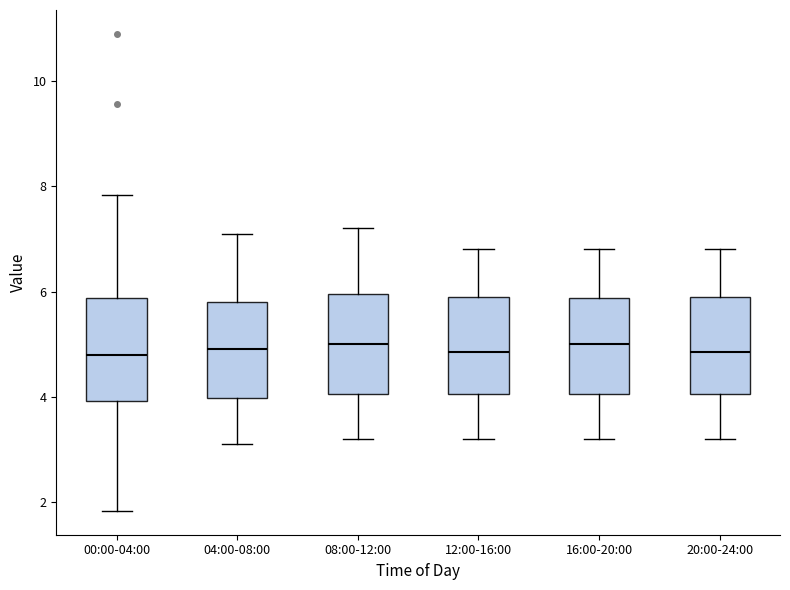

Reading left to right, transcribe this box plot: for each box, give where its median line is, the range the box spans, and where its two whiskers end, as read against the y-axis. The values are not printed on the chart, so give them approximately, as read against the axis.

00:00-04:00: median 4.8, box 4.0 to 5.8, whiskers 1.8 to 7.8
04:00-08:00: median 5.0, box 4.0 to 5.8, whiskers 3.2 to 7.2
08:00-12:00: median 5.0, box 4.0 to 6.0, whiskers 3.2 to 7.2
12:00-16:00: median 4.8, box 4.0 to 6.0, whiskers 3.2 to 6.8
16:00-20:00: median 5.0, box 4.0 to 5.8, whiskers 3.2 to 6.8
20:00-24:00: median 4.8, box 4.0 to 6.0, whiskers 3.2 to 6.8